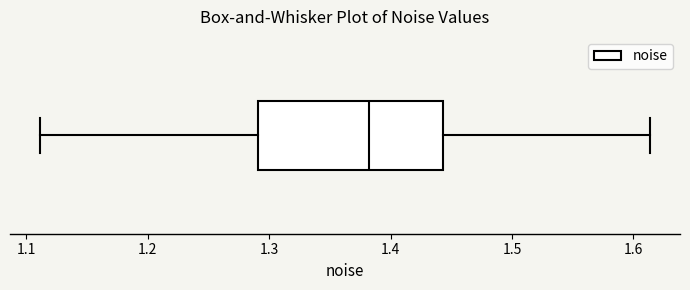

Transcribe this box plot: give where the median line is, the range the box spans, and where the two whiskers end, as read against the x-axis. The values are not printed on the chart, so give them approximately, as read against the axis.

median 1.38, box 1.29 to 1.44, whiskers 1.11 to 1.61